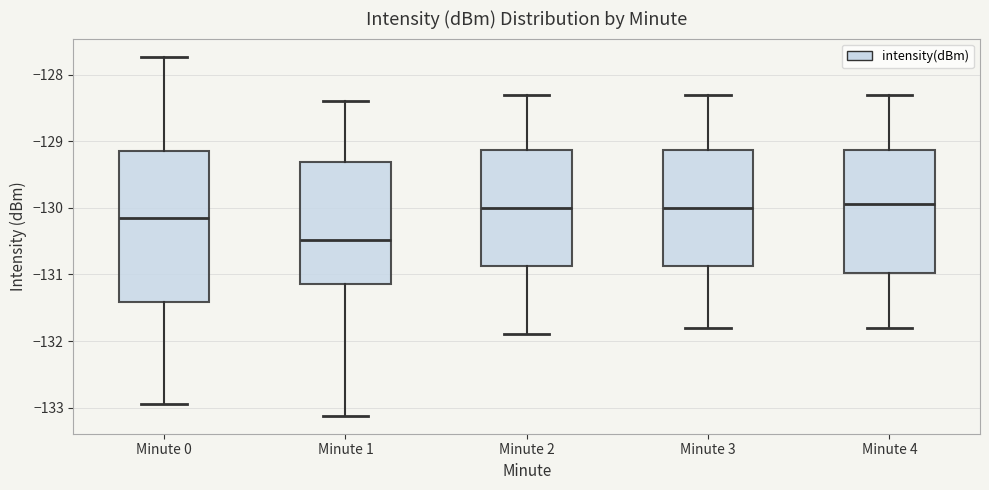

Reading left to right, transcribe this box plot: for each box, give where its median line is, the range the box spans, and where its two whiskers end, as read against the y-axis. The values are not printed on the chart, so give them approximately, as read against the axis.

Minute 0: median -130.1, box -131.4 to -129.1, whiskers -132.9 to -127.7
Minute 1: median -130.5, box -131.1 to -129.3, whiskers -133.1 to -128.4
Minute 2: median -130.0, box -130.9 to -129.1, whiskers -131.9 to -128.3
Minute 3: median -130.0, box -130.9 to -129.1, whiskers -131.8 to -128.3
Minute 4: median -129.9, box -131.0 to -129.1, whiskers -131.8 to -128.3